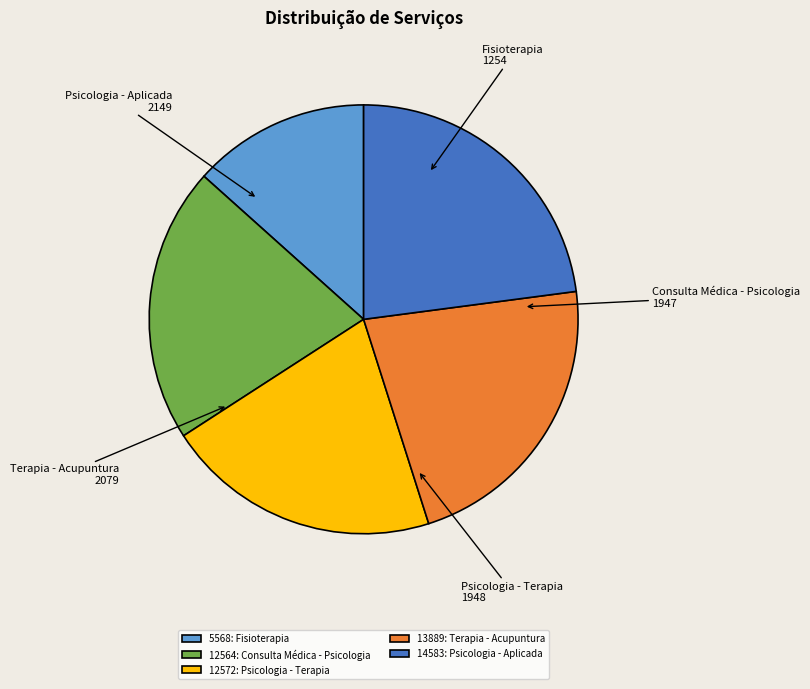

Between 14583: Psicologia - Aplicada and 12564: Consulta Médica - Psicologia, which is larger?

14583: Psicologia - Aplicada